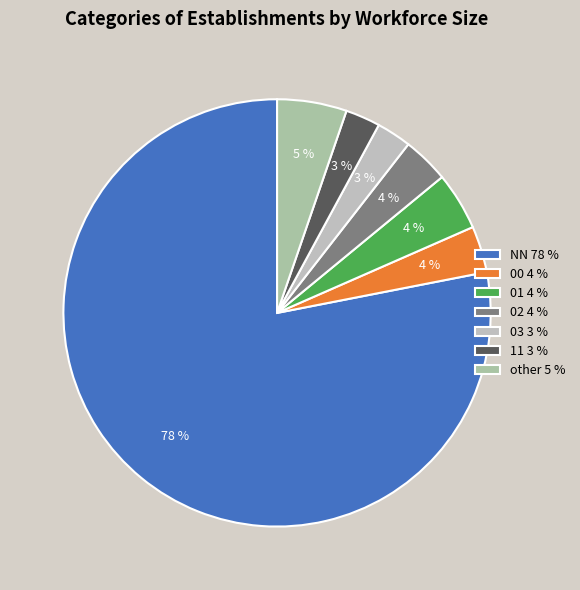

Which slice is the largest?

NN